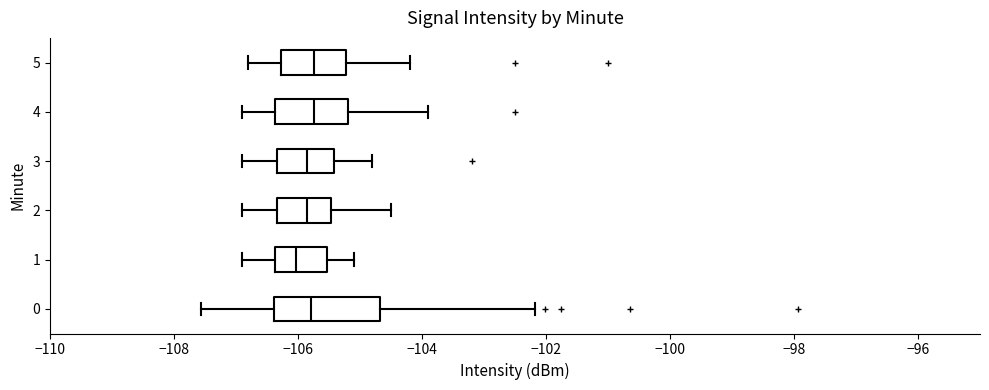

Reading bottom to top, transcribe this box plot: for each box, give where its median line is, the range the box spans, and where its two whiskers end, as read against the x-axis. The values are not printed on the chart, so give them approximately, as read against the axis.

0: median -105.8, box -106.4 to -104.6, whiskers -107.6 to -102.2
1: median -106.0, box -106.4 to -105.6, whiskers -106.8 to -105.0
2: median -105.8, box -106.4 to -105.4, whiskers -106.8 to -104.4
3: median -105.8, box -106.4 to -105.4, whiskers -106.8 to -104.8
4: median -105.8, box -106.4 to -105.2, whiskers -106.8 to -103.8
5: median -105.8, box -106.2 to -105.2, whiskers -106.8 to -104.2